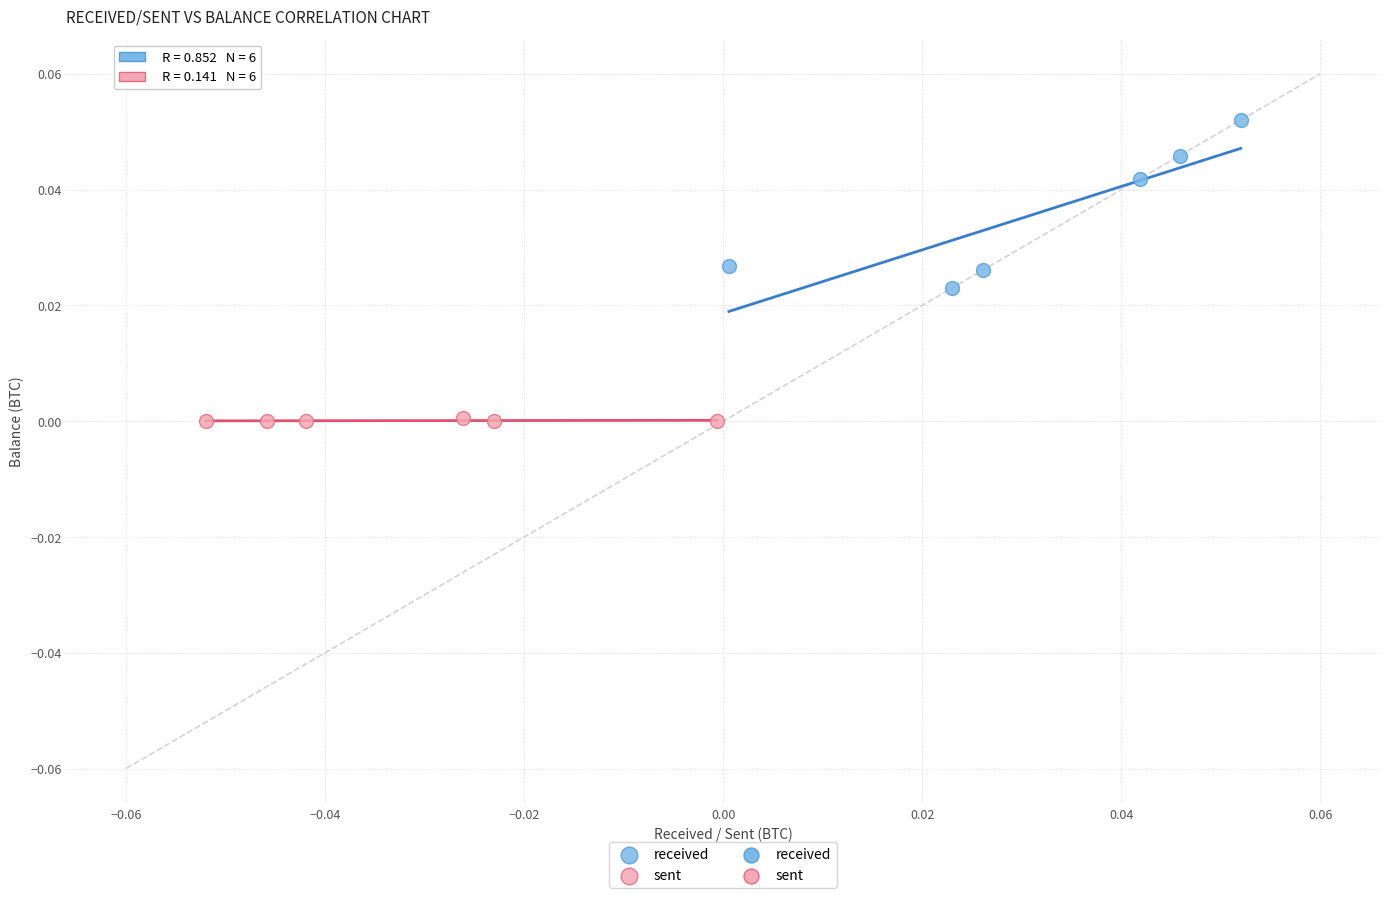

Which series reaches the maximum Y coordinate?

received